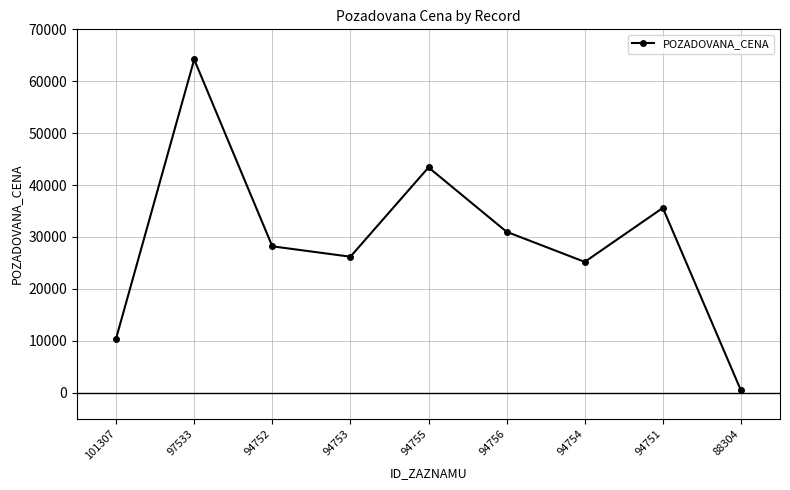

True or false: the data has more than 1 interior local peaks.

True